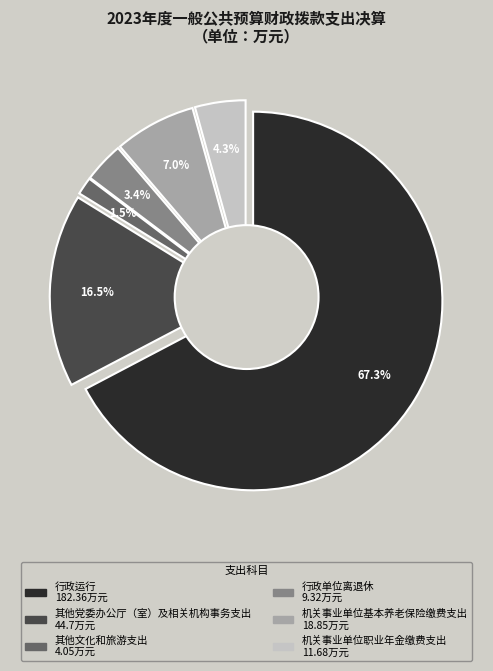

Which category has the smallest portion of the pie?

其他文化和旅游支出